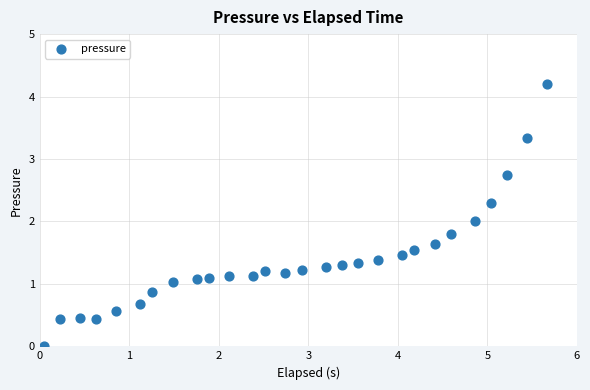

What is the range of X values (max minus min)?

5.6